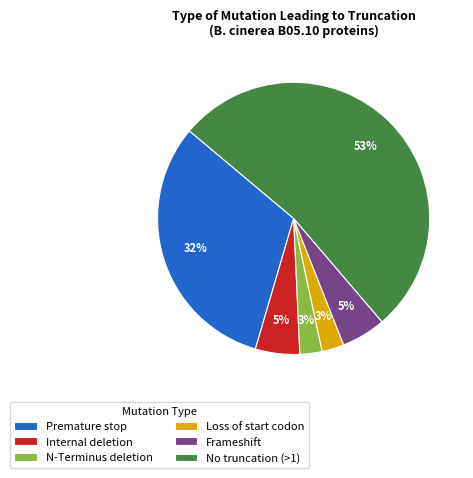

What is the largest slice in the pie chart?

No truncation (>1)